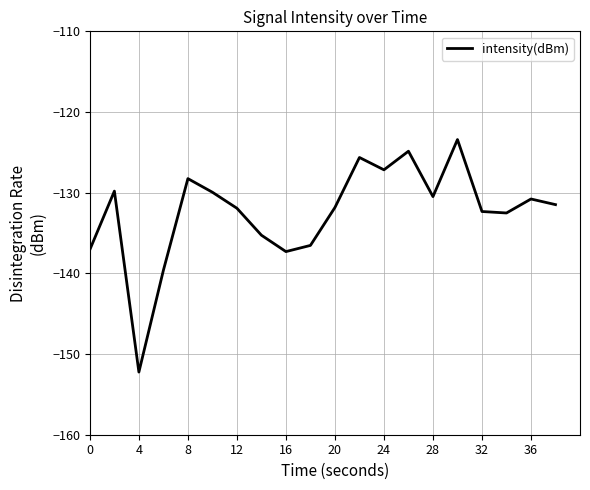

What is the difference between the maximum and minimum values?

28.8